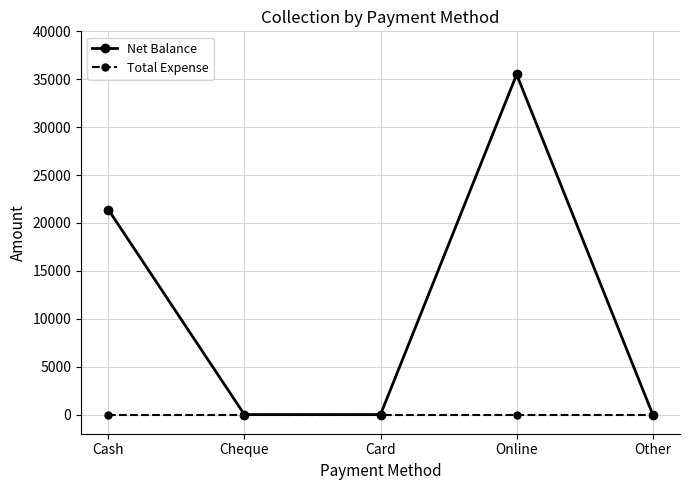

At which category does Net Balance reach its first local peak?

Online